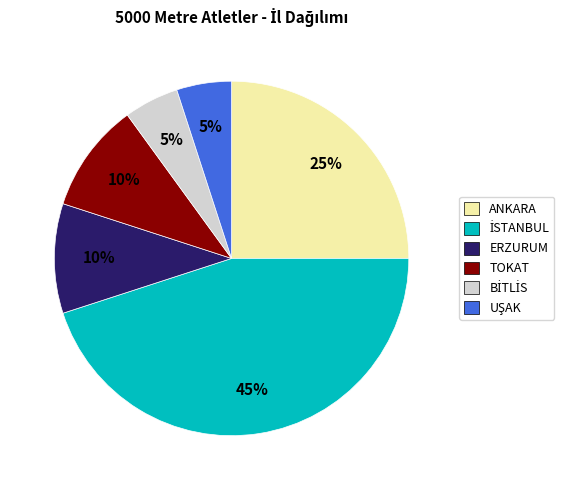

How many slices are in this pie chart?

6